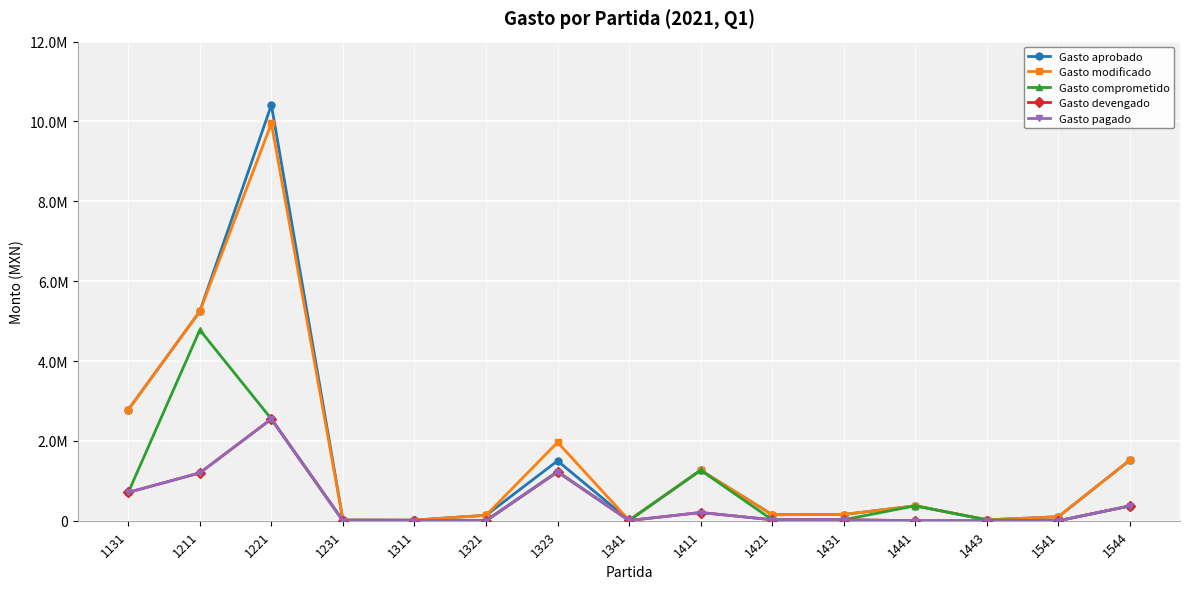

Where is the first local maximum for Gasto modificado?

1221